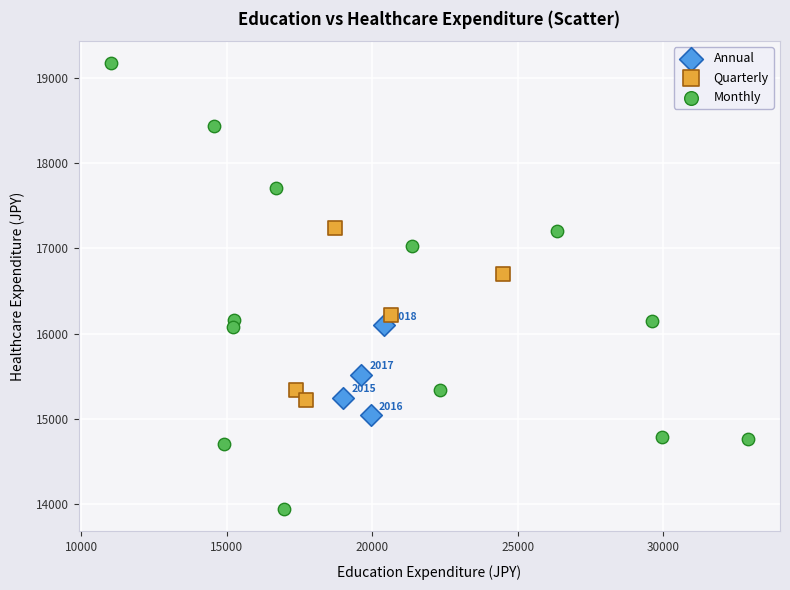

Which series contains the highest Y value?

Monthly